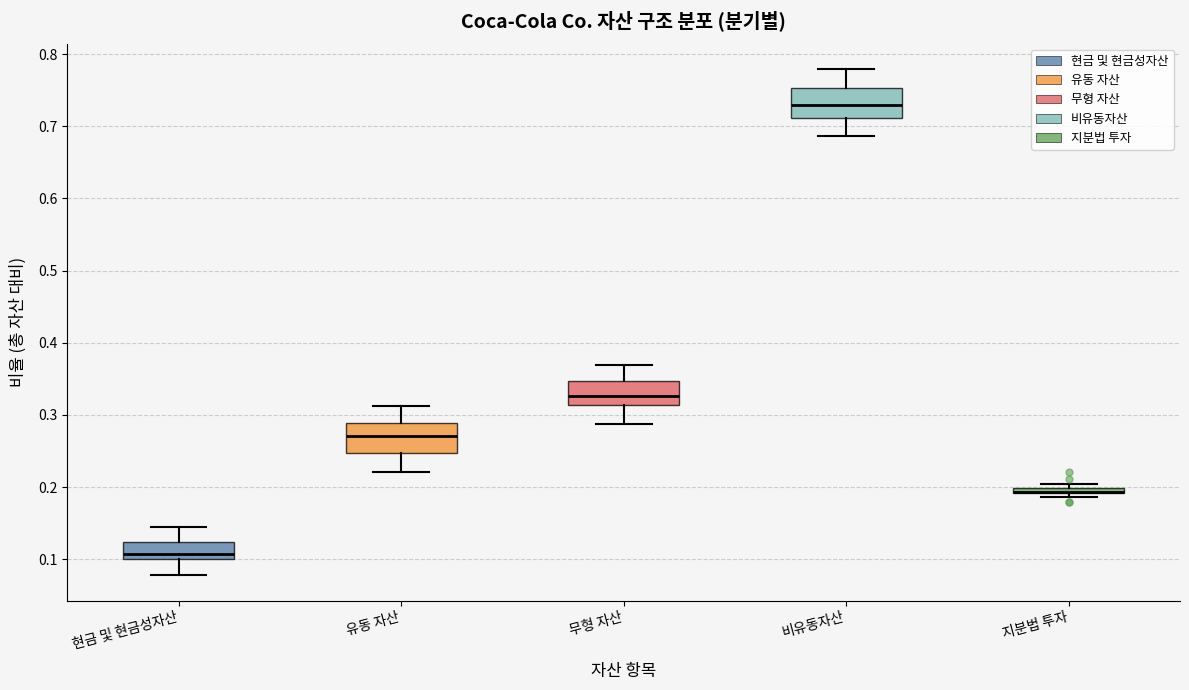

Where is the lower edge of the box for 지분법 투자 on the y-axis? The values are not printed on the chart, so give them approximately, as read against the axis.

0.19